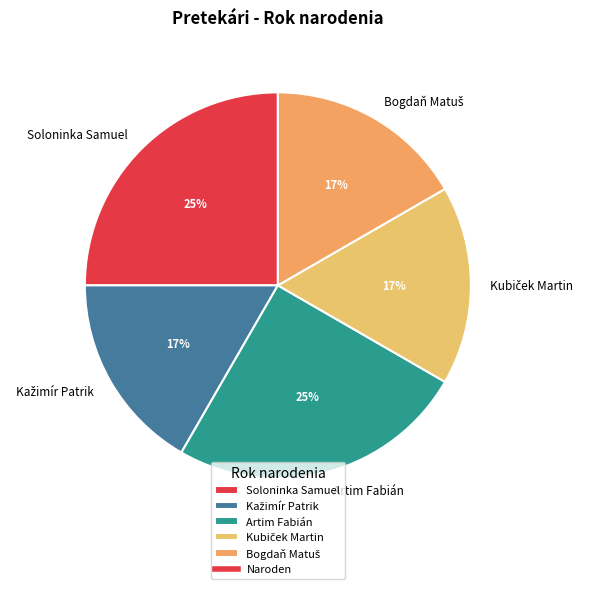

True or false: Artim Fabián accounts for 36% of the total.

False